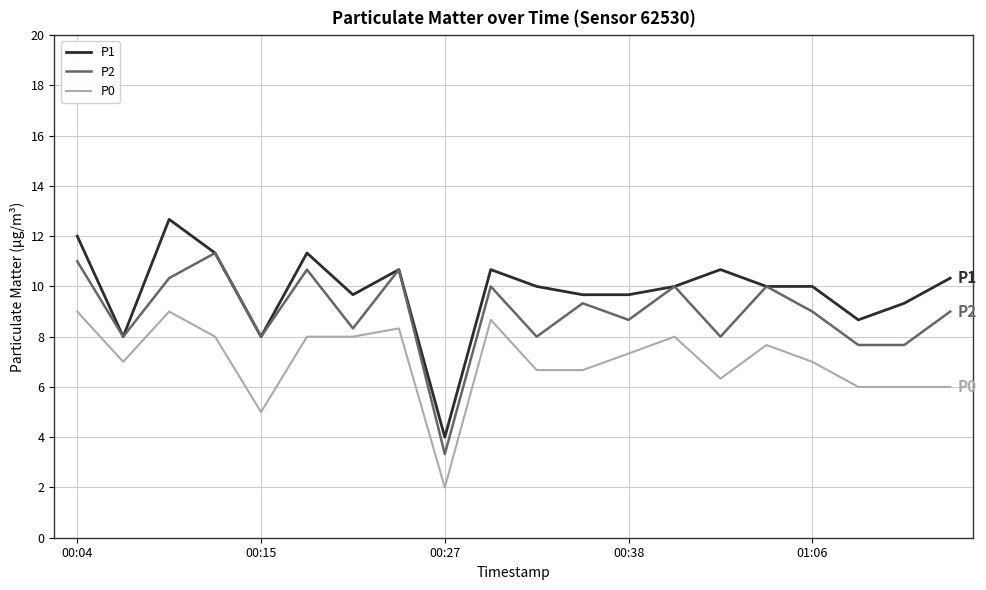

Rank the series by their average value, from highest to lowest.

P1, P2, P0